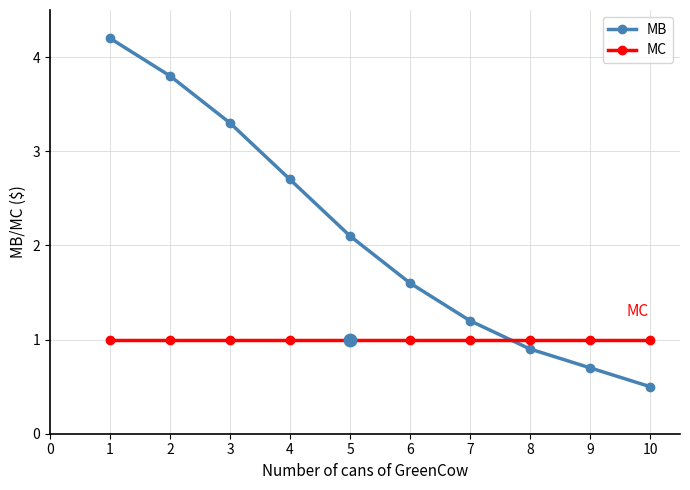

What is the value of the MC point at the 7th from the left?

1.0